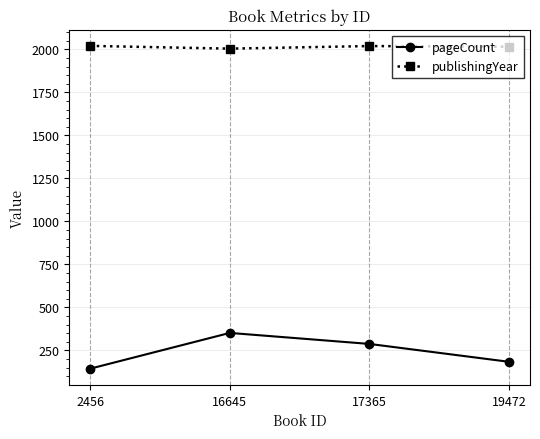

Rank the series at 16645 from highest to lowest value.

publishingYear, pageCount